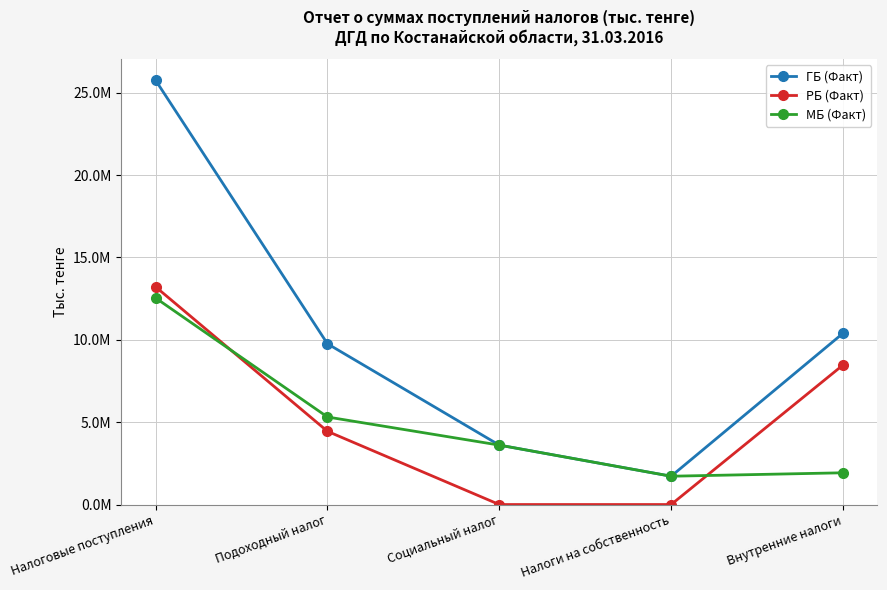

Does the chart have visible grid lines?

Yes